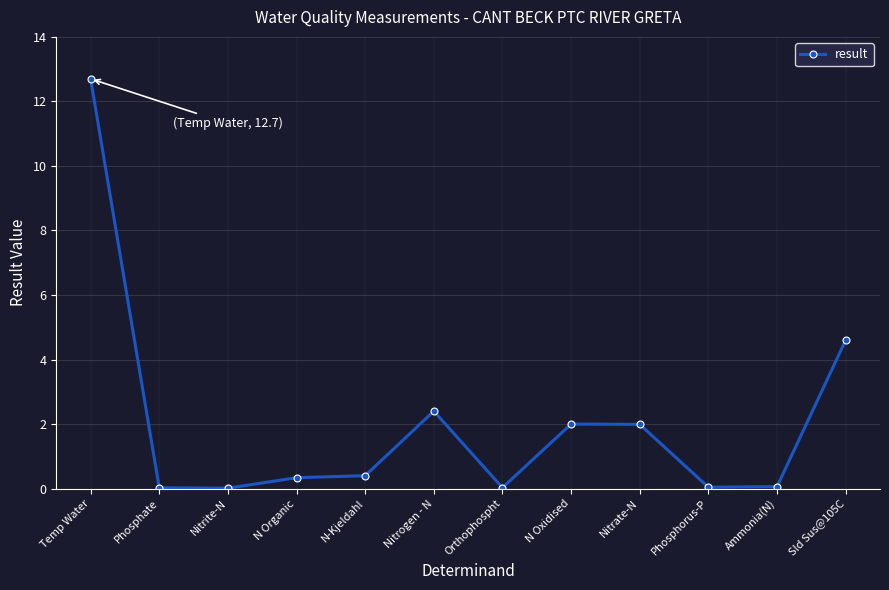

What is the label of the 5th point from the left?

N-Kjeldahl